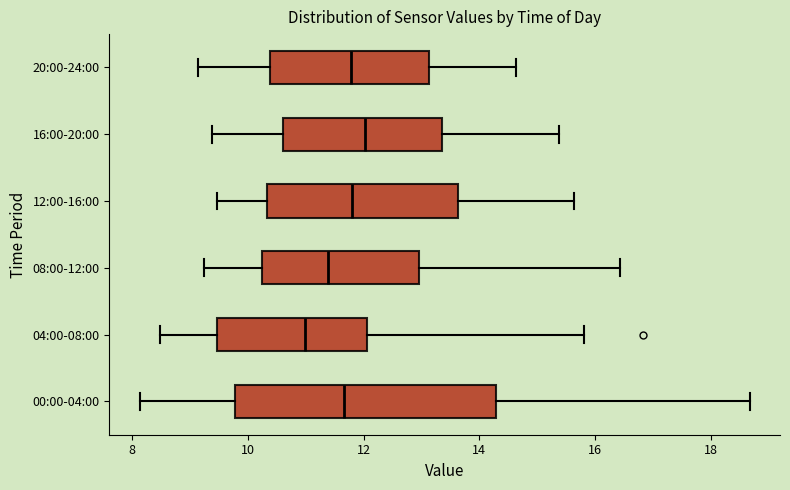

Which box's median line is the furthest to the right?

16:00-20:00